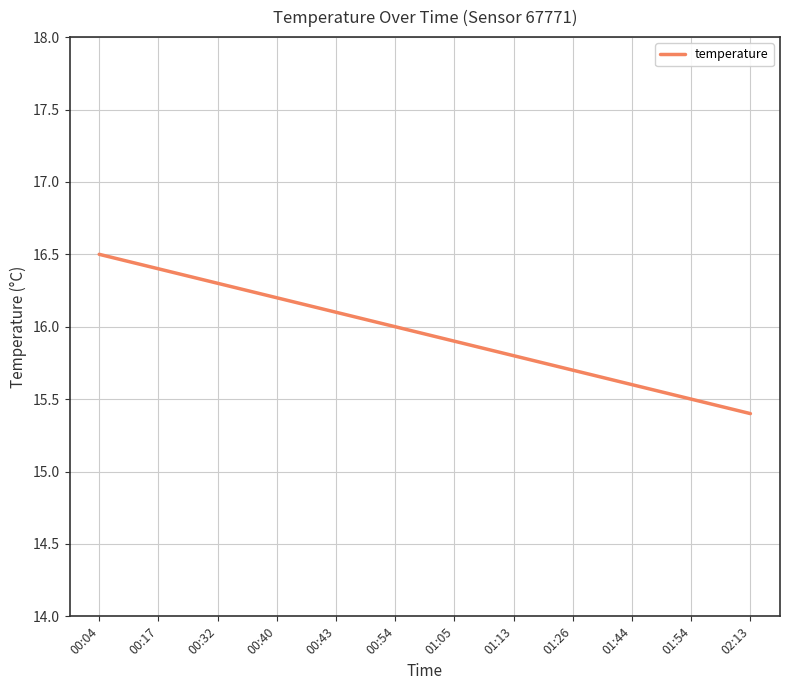

What position from the right is 00:54?

7